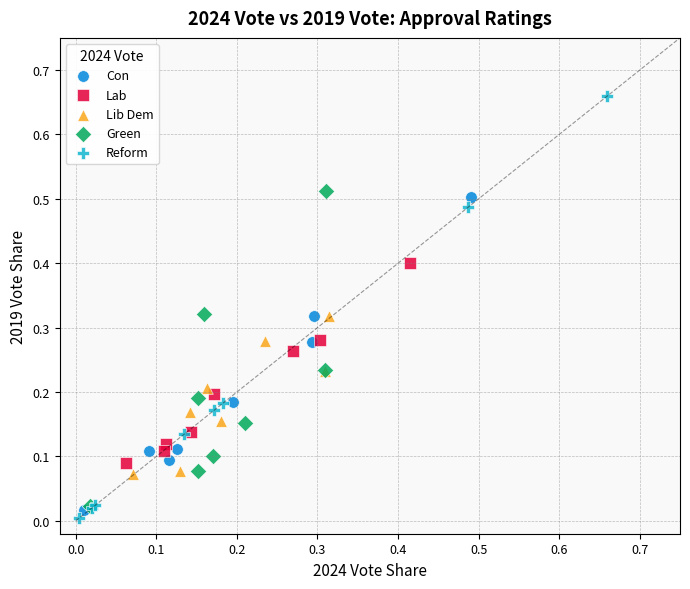

Which series has the widest spread of Y values?

Reform